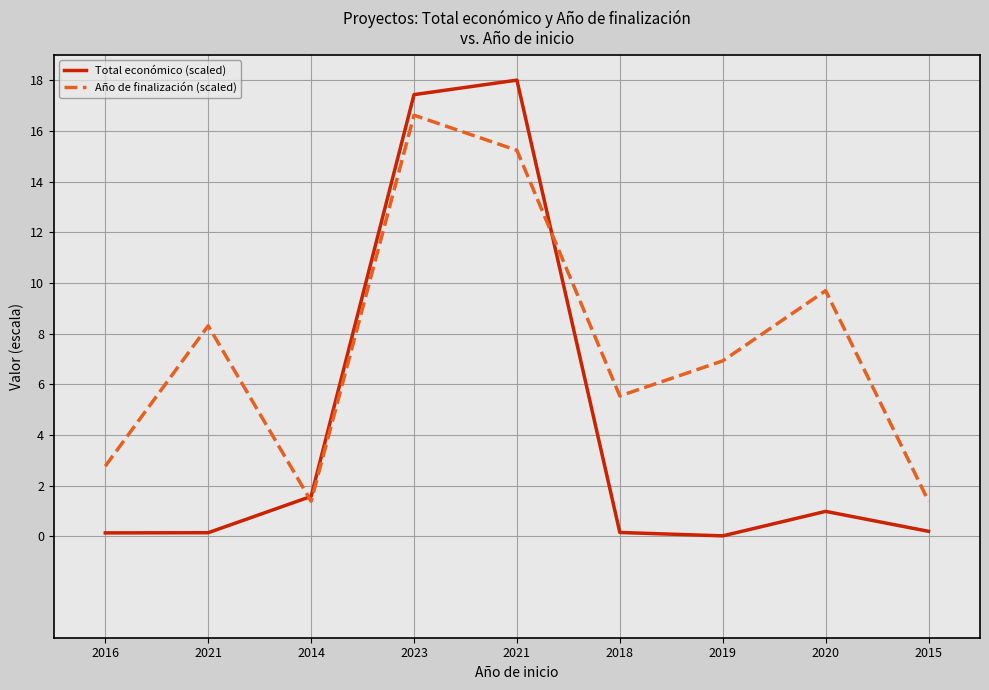

The Año de finalización (scaled) series shows 1.5 at 2016. True or false?

False